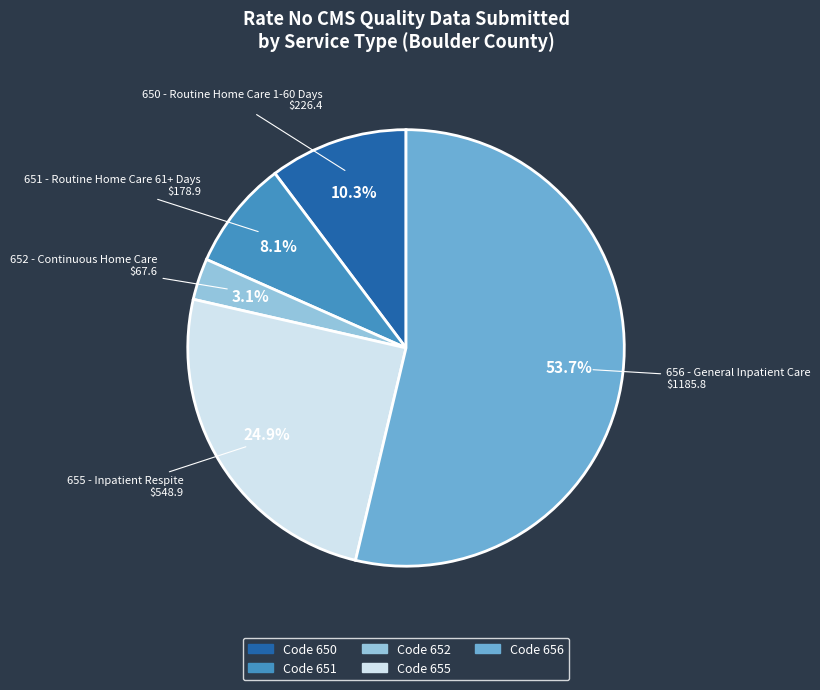

How many slices are in this pie chart?

5